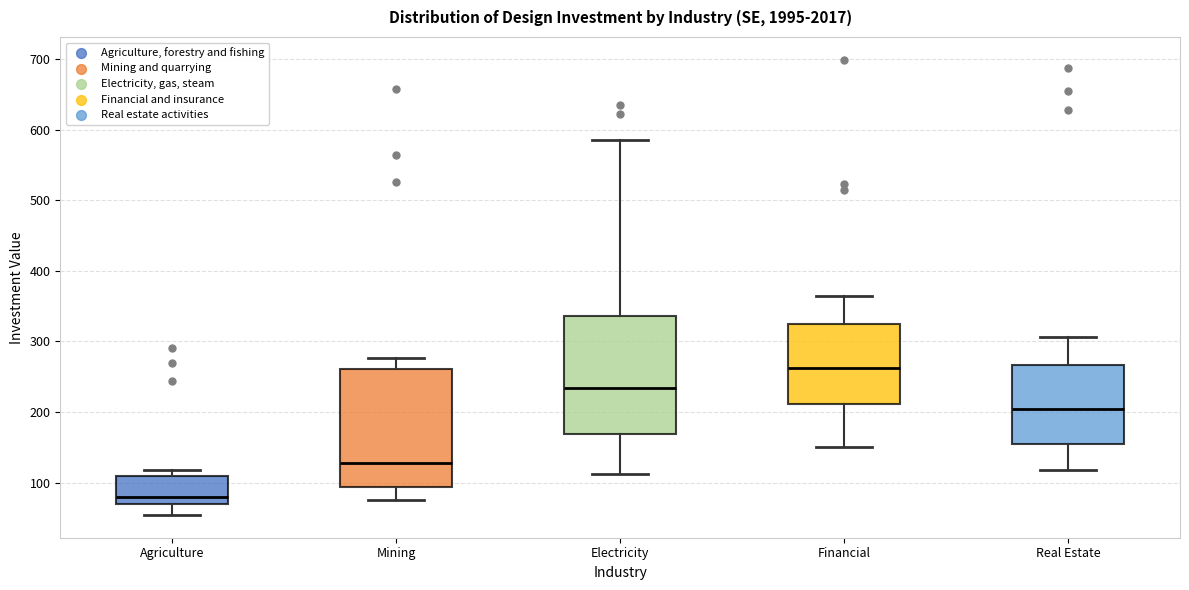

Where does the lower whisker of the box for Agriculture end on the y-axis? The values are not printed on the chart, so give them approximately, as read against the axis.

50